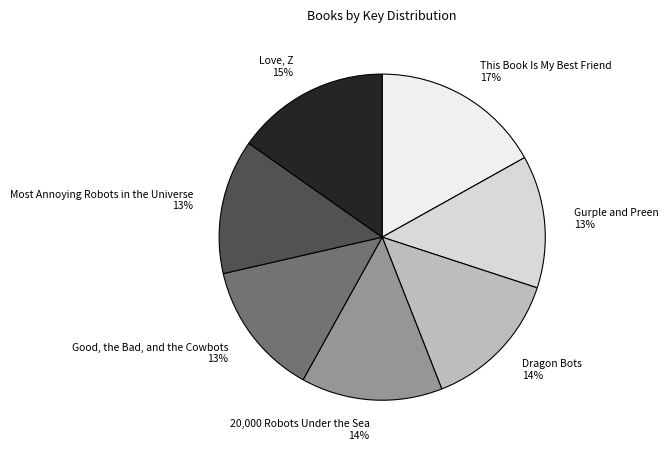

To the nearest percent, what percentage of the pie is Love, Z?

15%